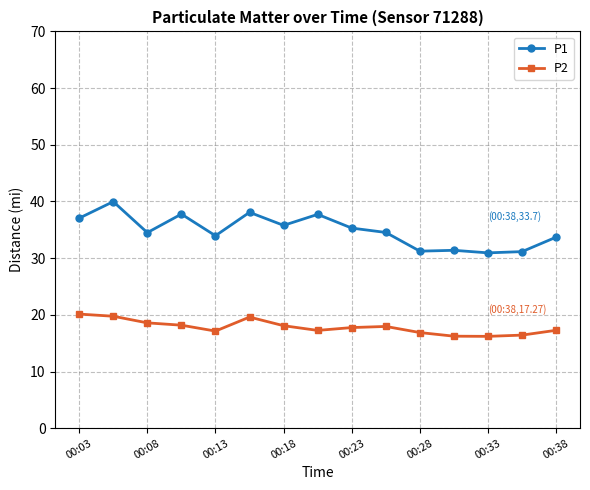

Which series has the widest spread of values?

P1